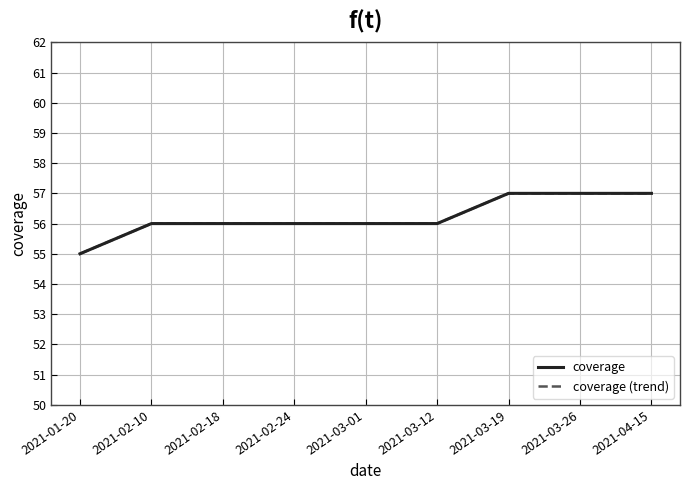

How many lines are shown in the chart?

2